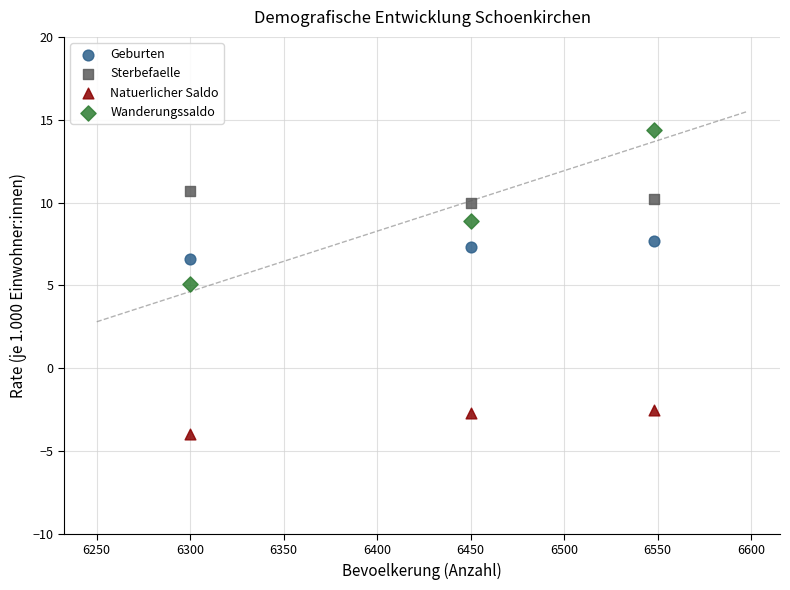

Across all data points, what is the range of X values (max minus min)?

248.0